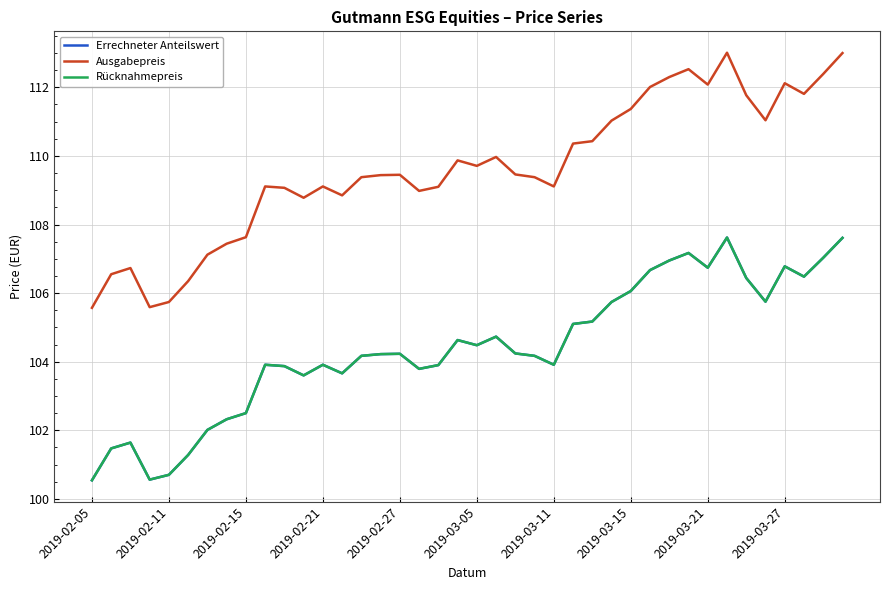

At which category does the chart reach its peak across all series?

33